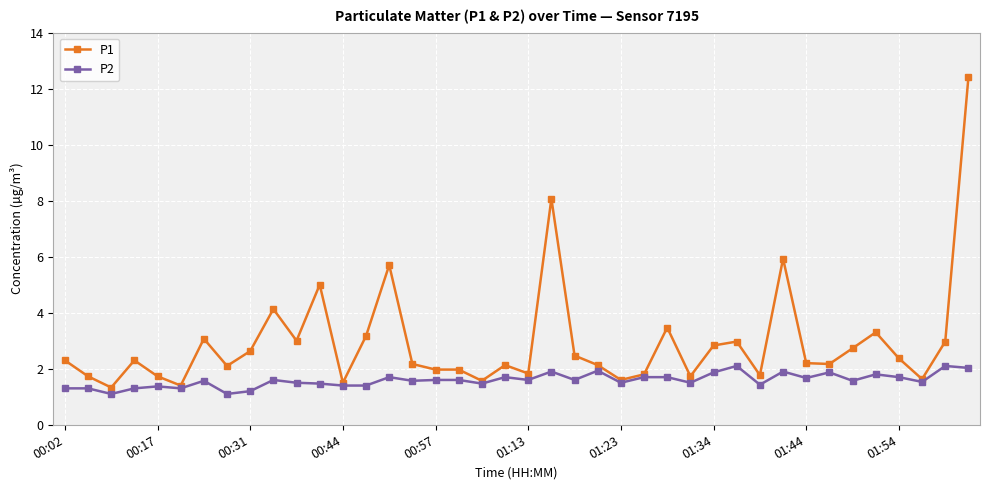

Which series has the largest total across all categories?

P1